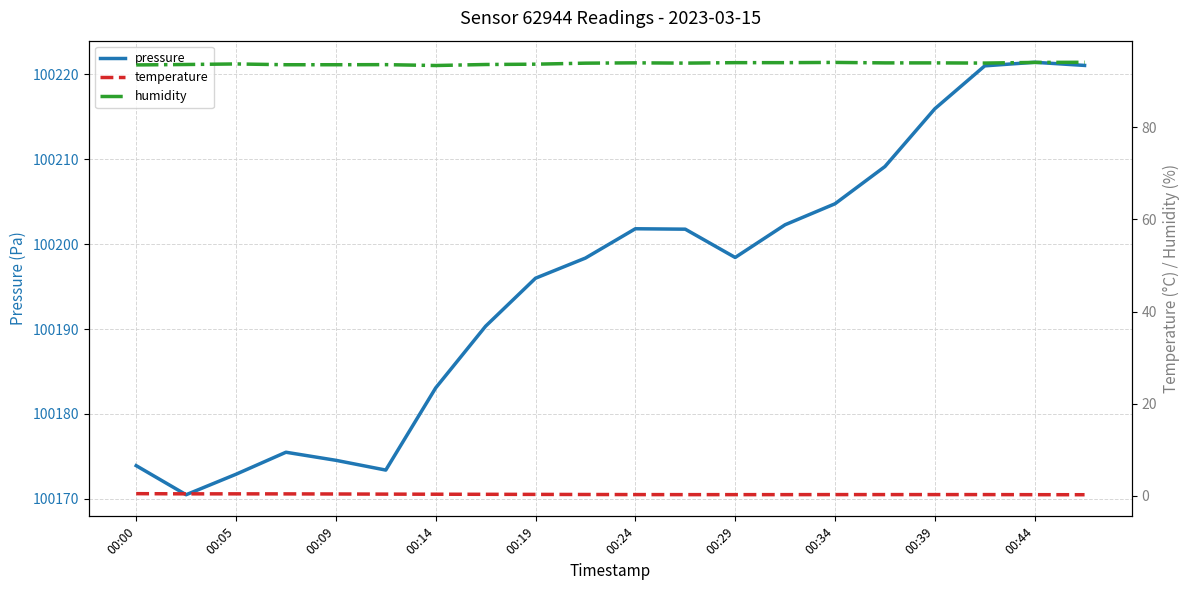

What is the average value of the temperature series?

0.4